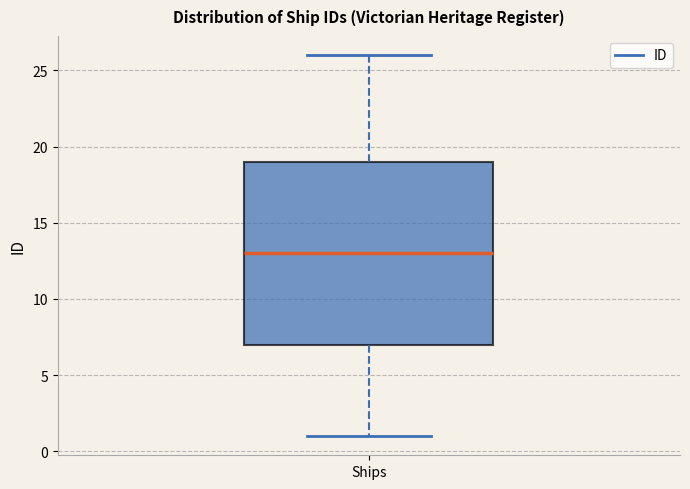

Transcribe this box plot: give where the median line is, the range the box spans, and where the two whiskers end, as read against the y-axis. The values are not printed on the chart, so give them approximately, as read against the axis.

median 13, box 7 to 19, whiskers 1 to 26